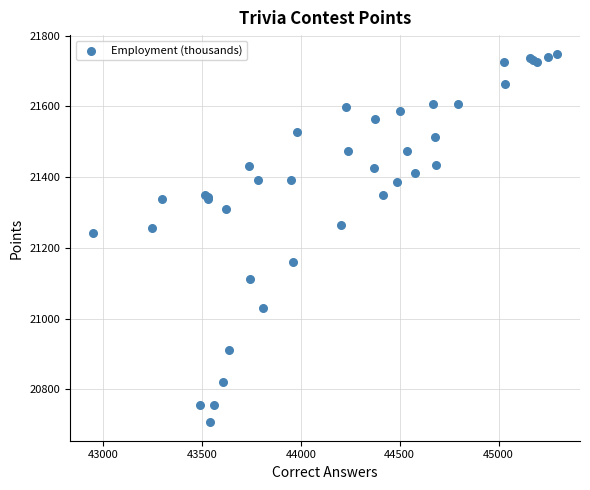

What Y value in the scatter plot is closest to 21228?

21241